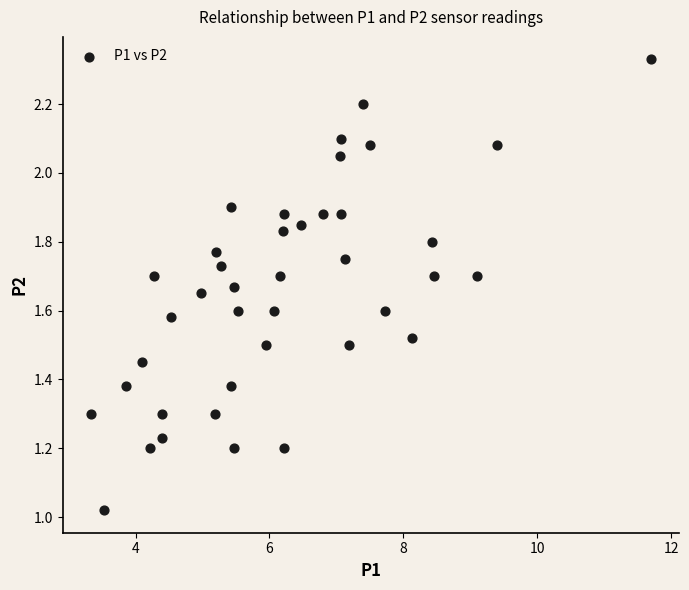

What is the range of X values (max minus min)?

8.4